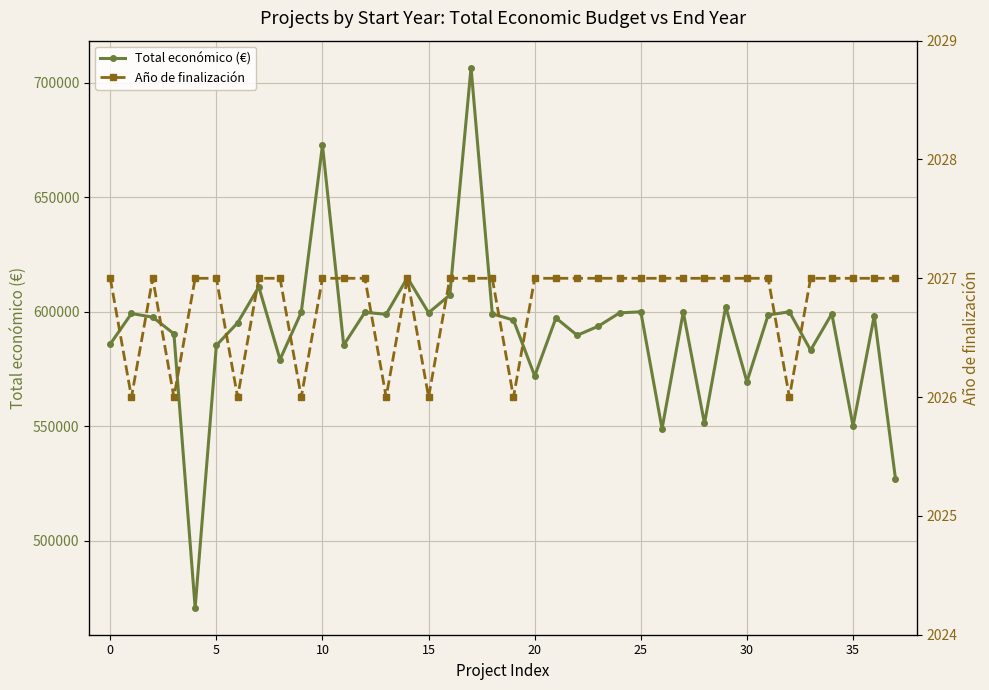

Between 24 and 18, which is larger?

24